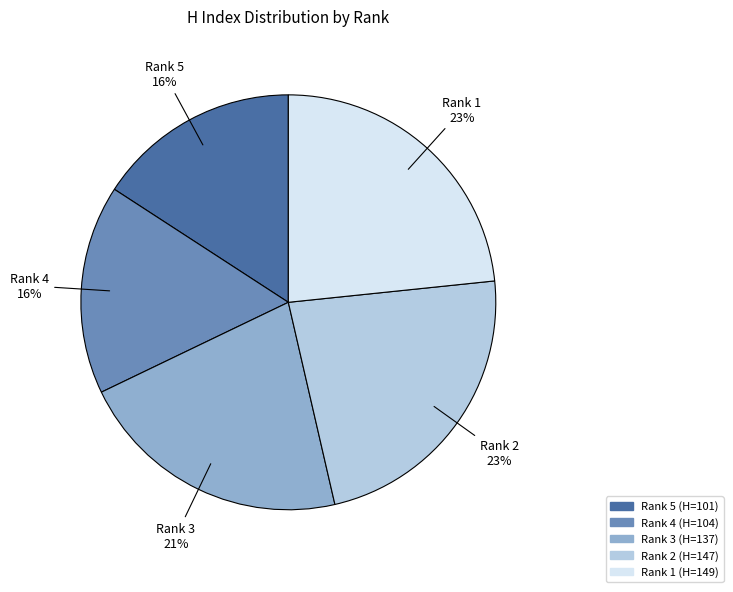

Is the sum of Rank 5 and Rank 4 greater than half?

No